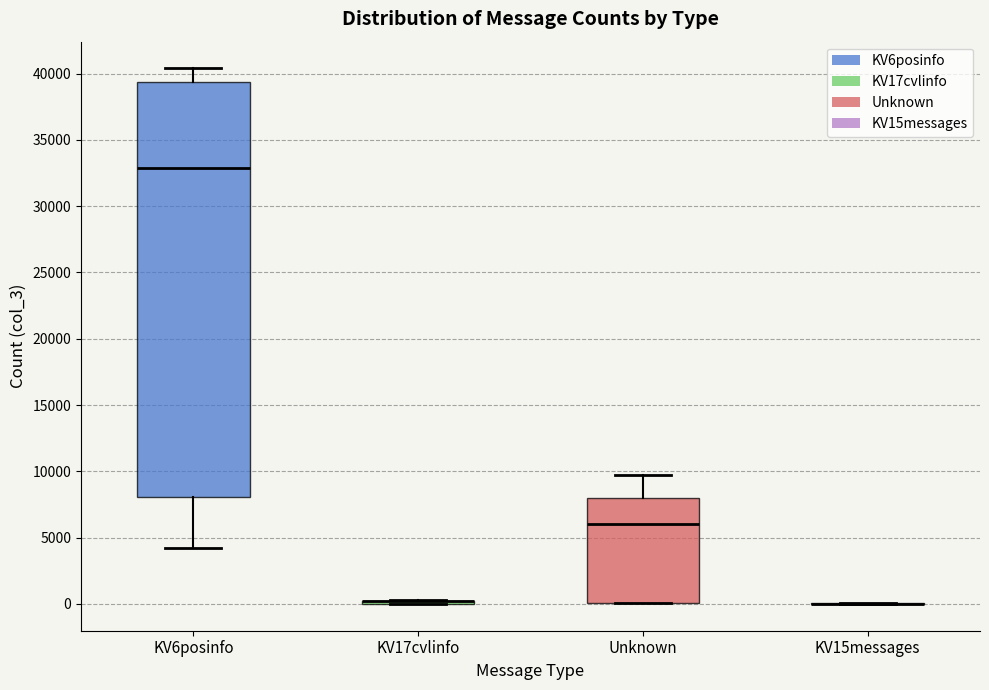

Reading left to right, read every box against the y-axis: the position of its median line, the range the box covers, and the ends of its whiskers. The values are not printed on the chart, so give them approximately, as read against the axis.

KV6posinfo: median 33000, box 8000 to 39500, whiskers 4000 to 40500
KV17cvlinfo: box collapsed to a line at 0, whiskers 0 to 500
Unknown: median 6000, box 0 to 8000, whiskers 0 to 9500
KV15messages: box collapsed to a line at 0, whiskers 0 to 0